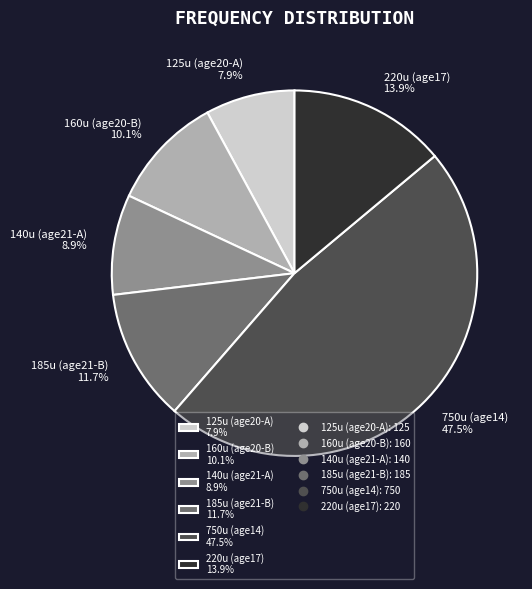

Rank the categories by value from lowest to highest.

125u (age20-A) 7.9%, 140u (age21-A) 8.9%, 160u (age20-B) 10.1%, 185u (age21-B) 11.7%, 220u (age17) 13.9%, 750u (age14) 47.5%